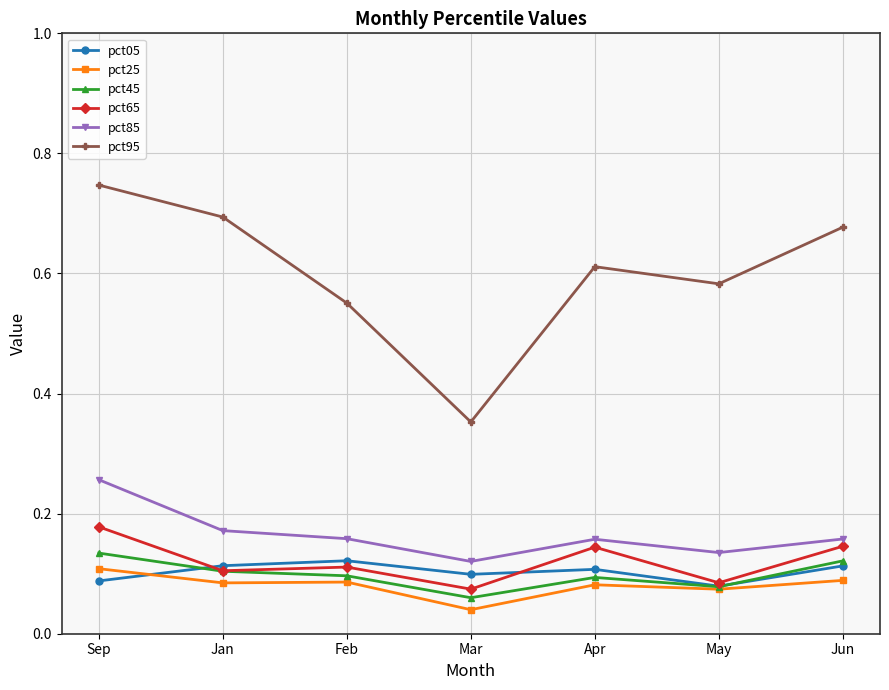

True or false: pct45 has more than 0 points higher than both neighbors.

True